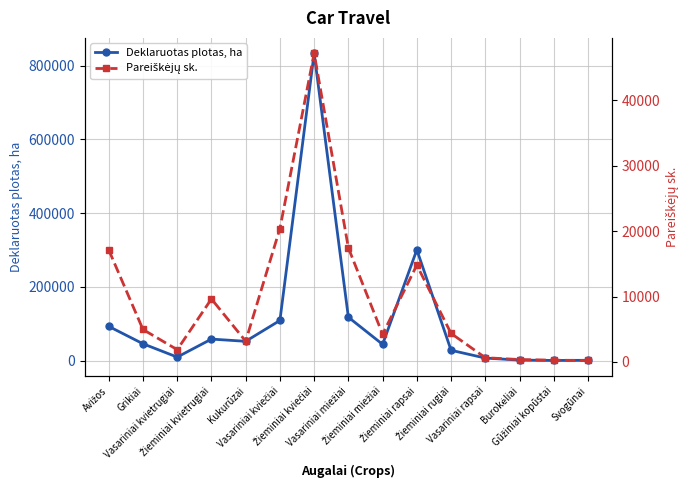

List the series in order of their peak value, lowest first.

Pareiškėjų sk., Deklaruotas plotas, ha